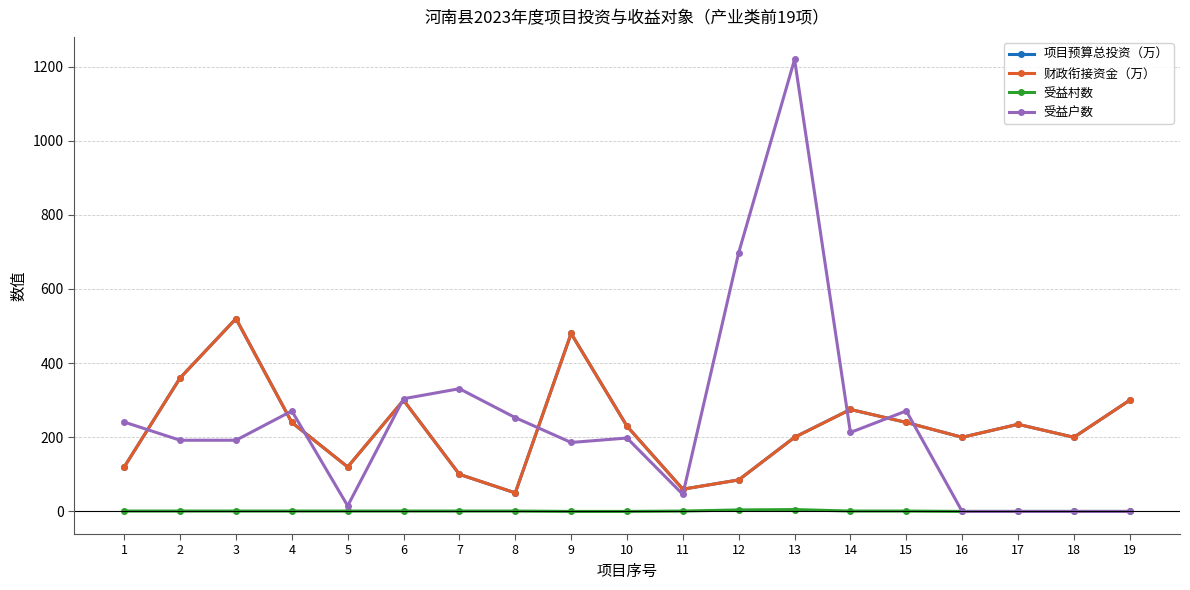

Is this an area chart (filled region under the line)?

No